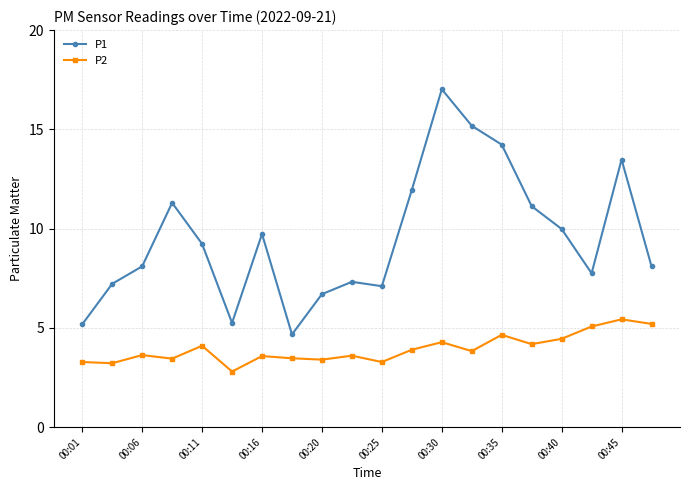

List the series in order of their peak value, highest first.

P1, P2